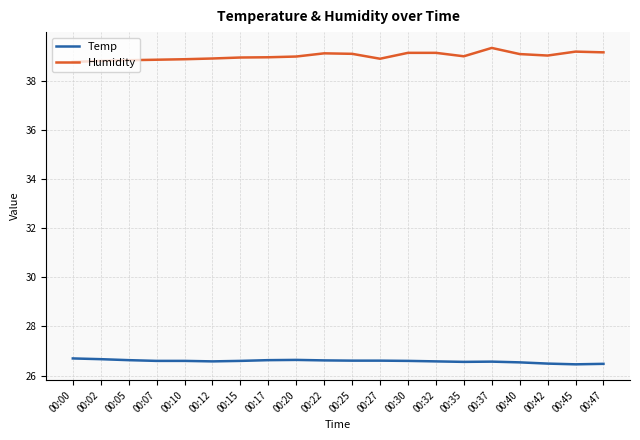

What is the greatest value displayed?

39.3